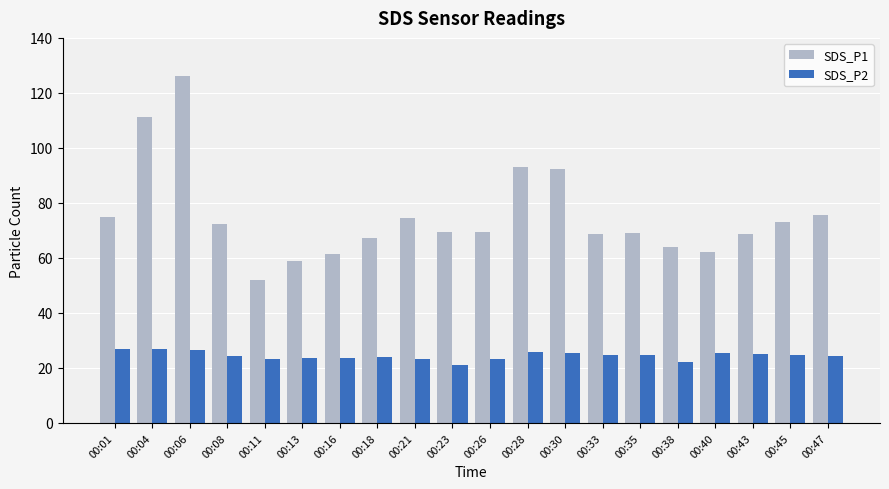

What is the value of the SDS_P1 bar at the 1st from the left?

75.0